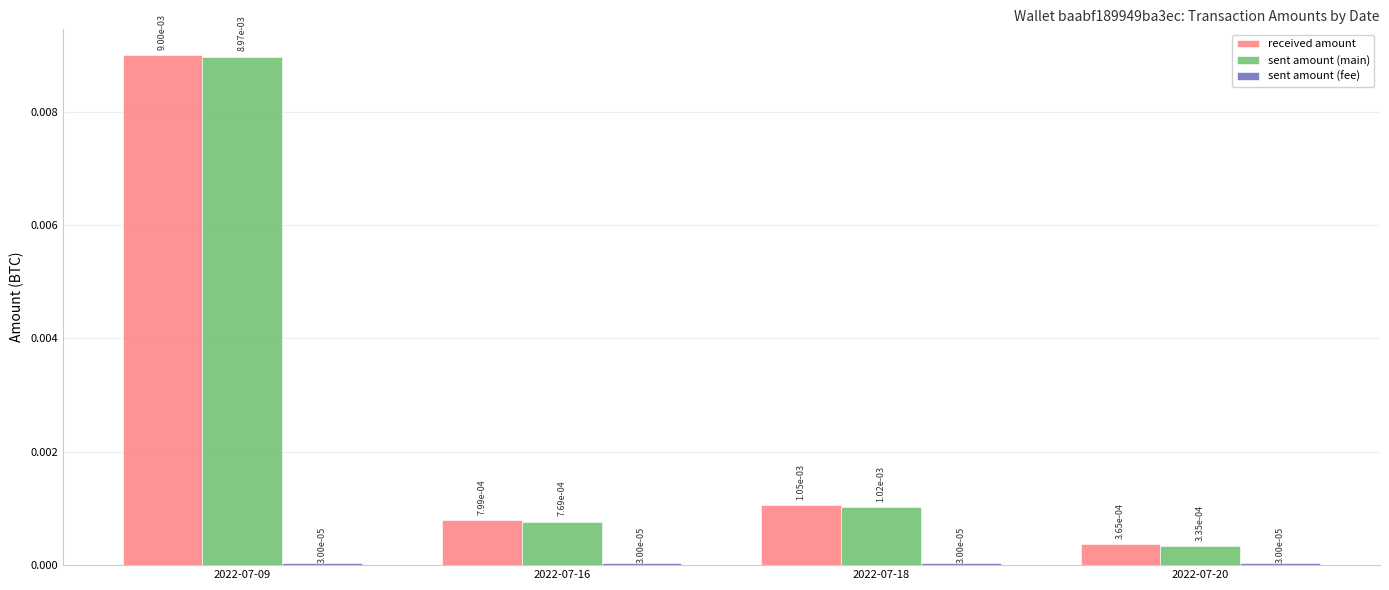

At which category is the sum across all series the highest?

2022-07-09